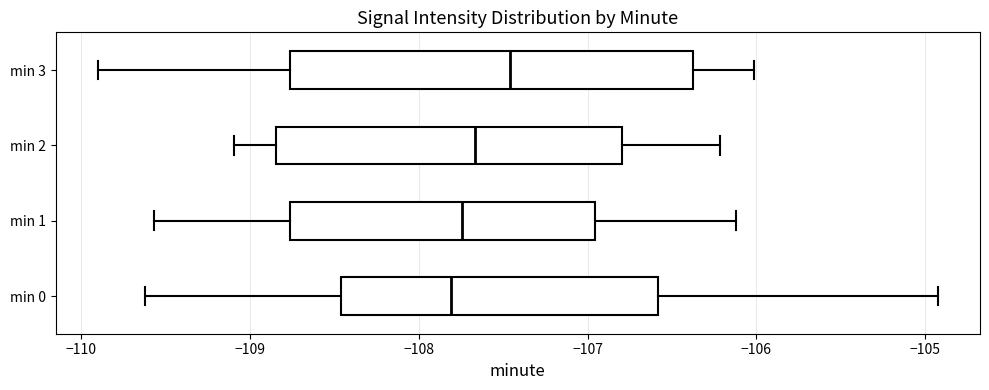

Which box has the furthest to the right median line?

min 3